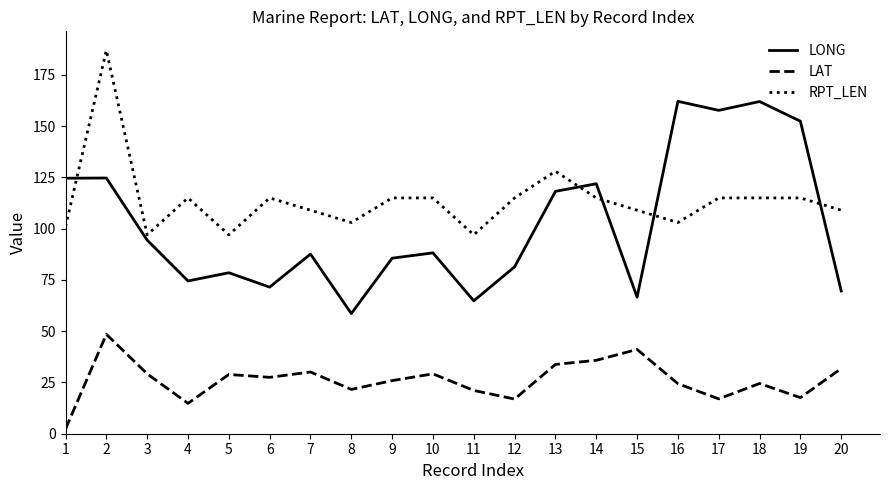

The LAT series shows 8.6 at 4. True or false?

False